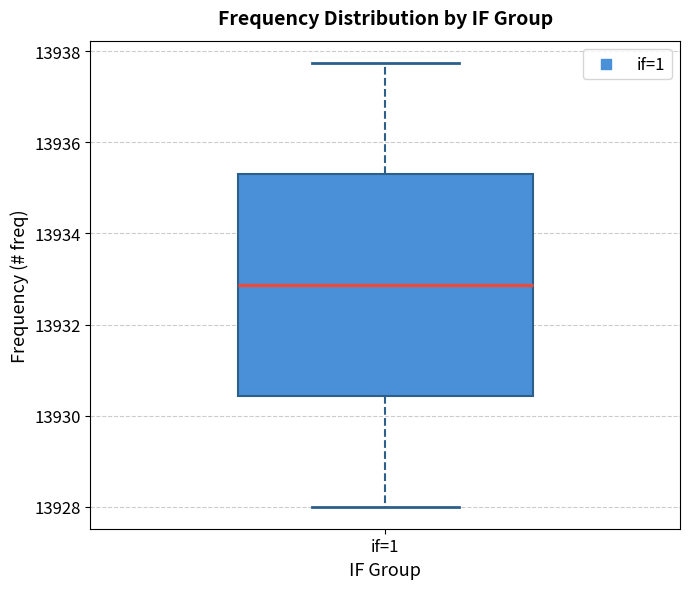

Transcribe this box plot: give where the median line is, the range the box spans, and where the two whiskers end, as read against the y-axis. The values are not printed on the chart, so give them approximately, as read against the axis.

median 13932.8, box 13930.4 to 13935.4, whiskers 13928.0 to 13937.8